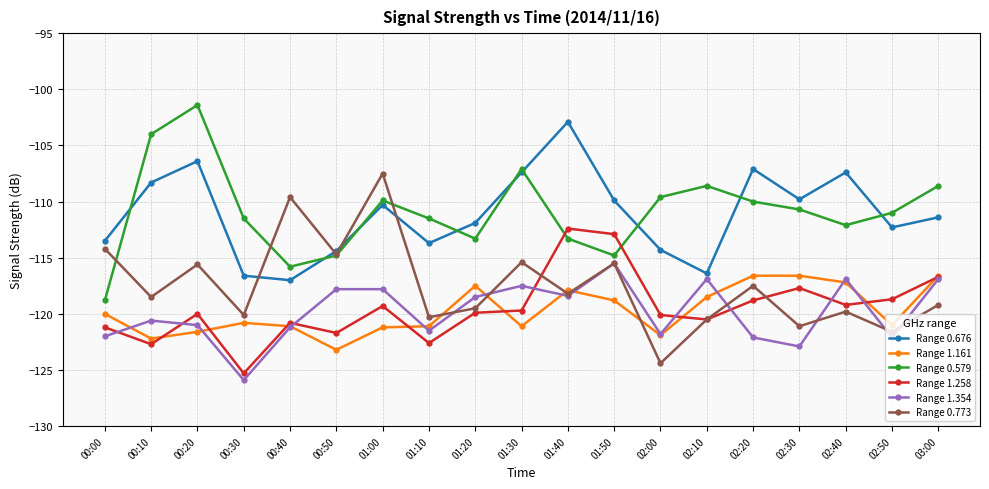

How many categories are shown in the chart?

19